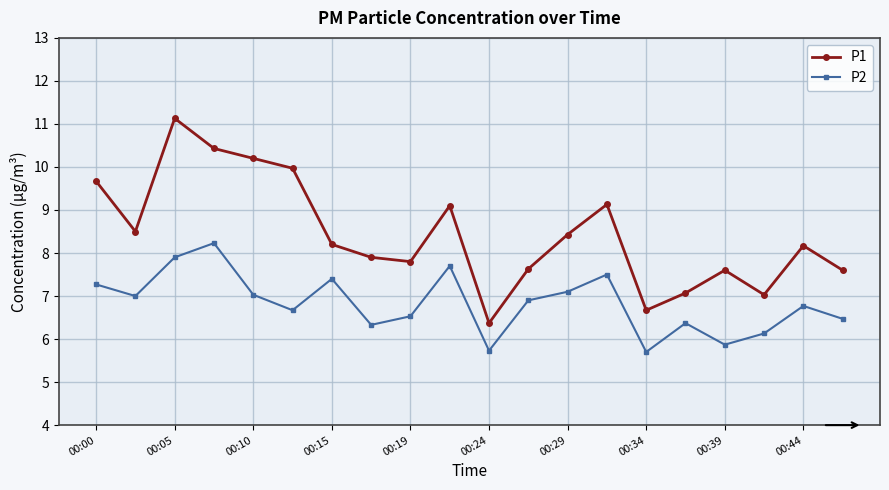

True or false: P1 and P2 intersect in this chart.

False